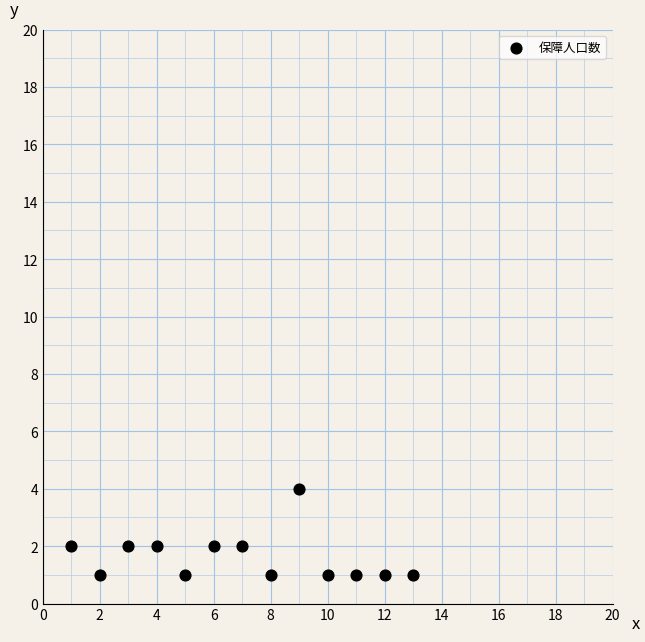

What is the range of X values (max minus min)?

12